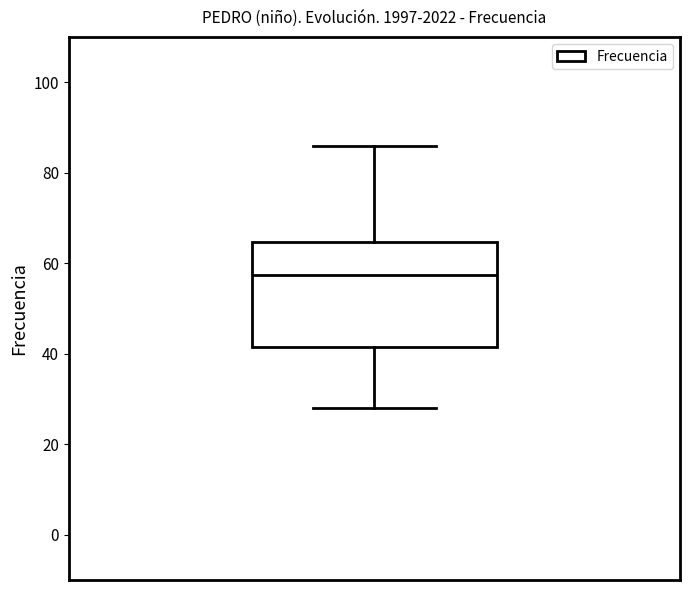

Read this box plot against the y-axis: the position of the median line, the range covered by the box, and the ends of both whiskers. The values are not printed on the chart, so give them approximately, as read against the axis.

median 58, box 42 to 64, whiskers 28 to 86